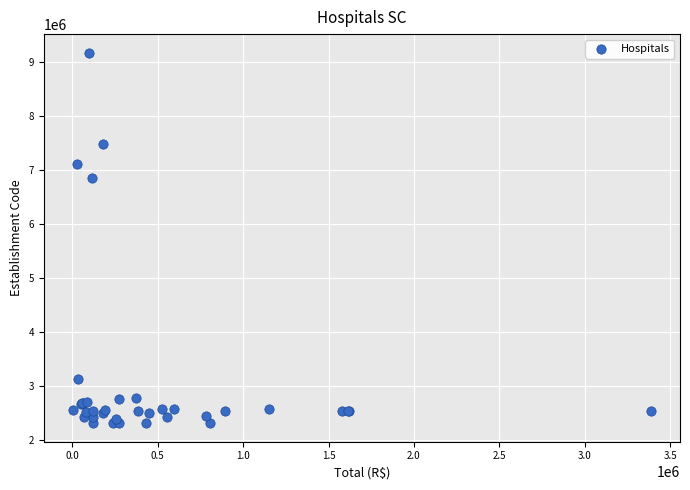

What Y value in the scatter plot is closest to 5739508?

6854729